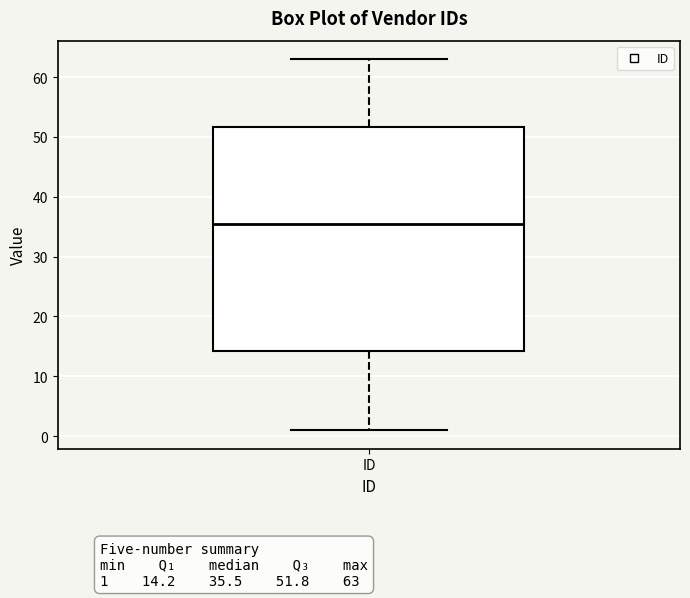

Transcribe this box plot: give where the median line is, the range the box spans, and where the two whiskers end, as read against the y-axis. The values are not printed on the chart, so give them approximately, as read against the axis.

median 36, box 14 to 52, whiskers 1 to 63